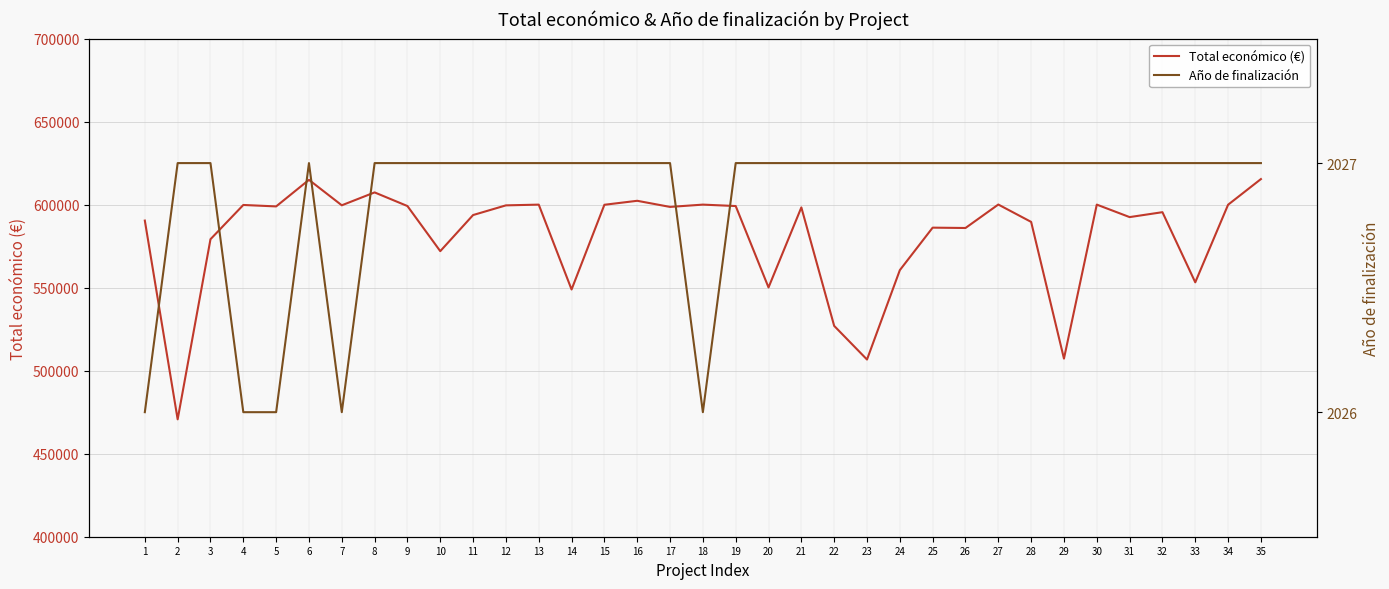

Which series has the largest range (max minus min)?

Total económico (€)